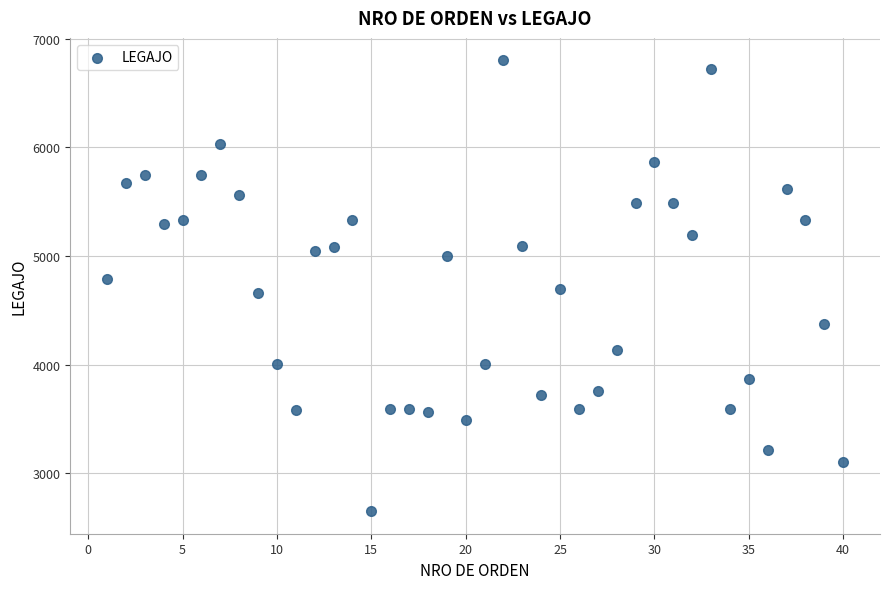

What is the range of X values (max minus min)?

39